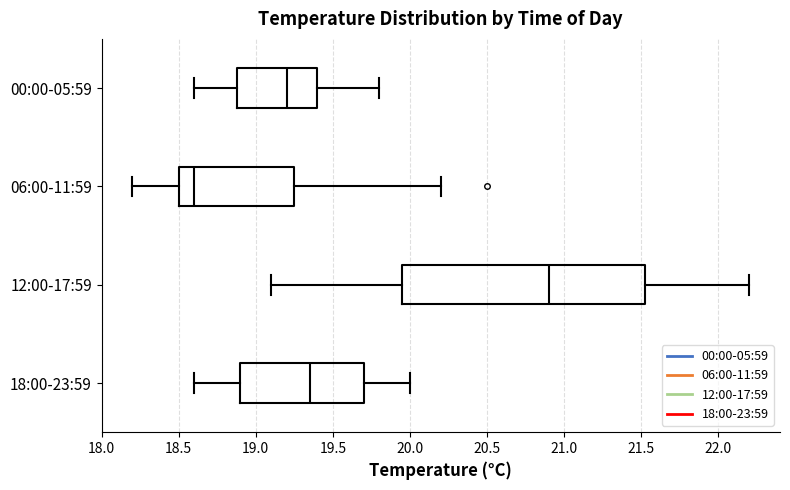

Which box is the widest, from its left edge to its right edge?

12:00-17:59